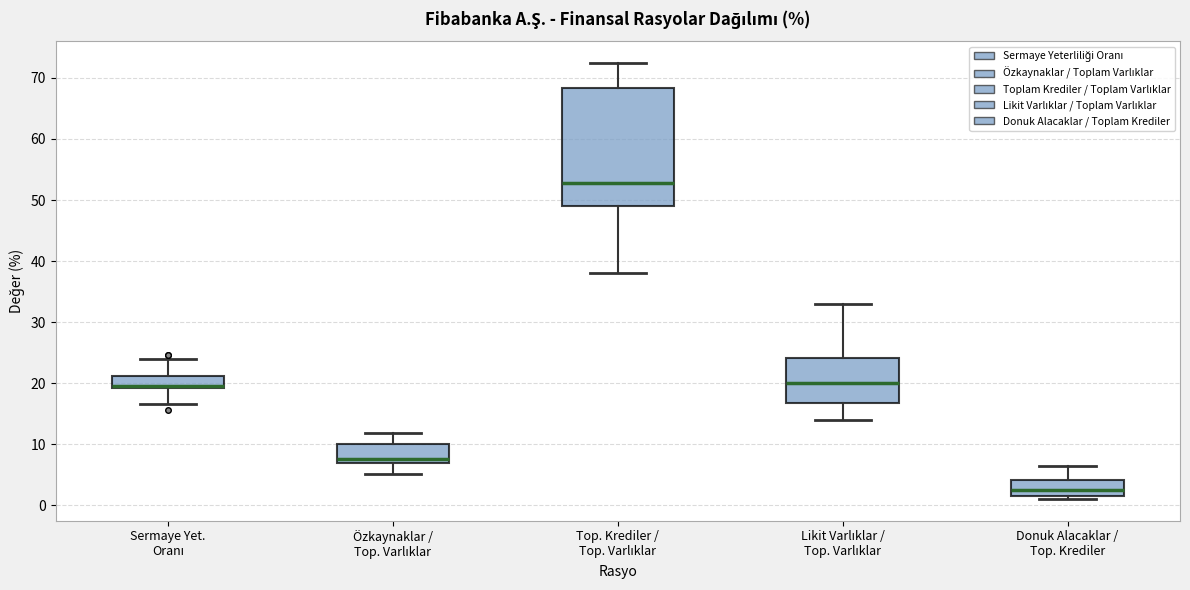

Reading left to right, transcribe this box plot: for each box, give where its median line is, the range the box spans, and where its two whiskers end, as read against the y-axis. The values are not printed on the chart, so give them approximately, as read against the axis.

Sermaye Yet. Oranı: median 20, box 19 to 21, whiskers 17 to 24
Özkaynaklar / Top. Varlıklar: median 8, box 7 to 10, whiskers 5 to 12
Top. Krediler / Top. Varlıklar: median 53, box 49 to 68, whiskers 38 to 72
Likit Varlıklar / Top. Varlıklar: median 20, box 17 to 24, whiskers 14 to 33
Donuk Alacaklar / Top. Krediler: median 3, box 2 to 4, whiskers 1 to 6